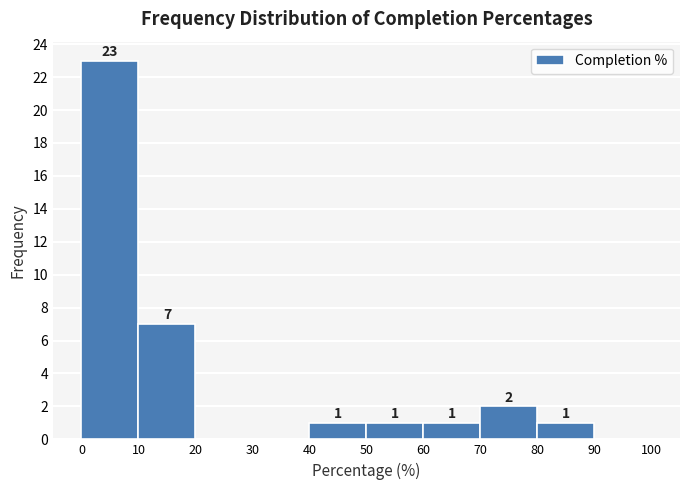

Over which range of the x-axis is the bar tallest?

0 to 10